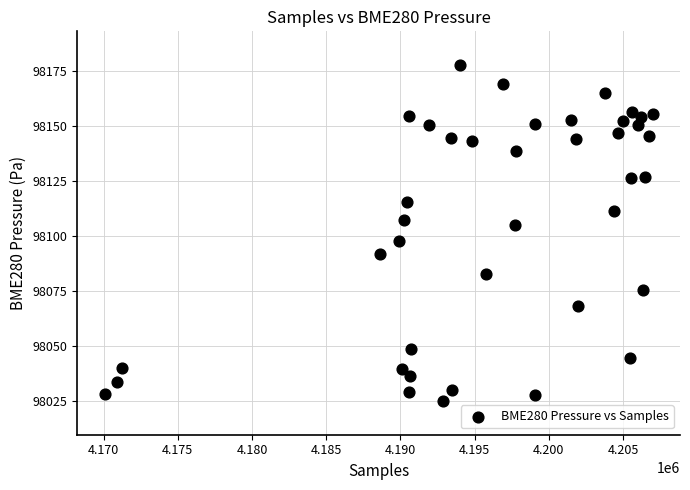

What is the range of Y values (max minus min)?

152.7